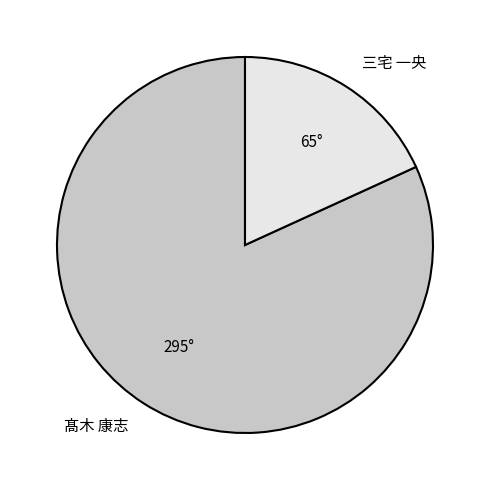

Which category has the smallest portion of the pie?

三宅 一央